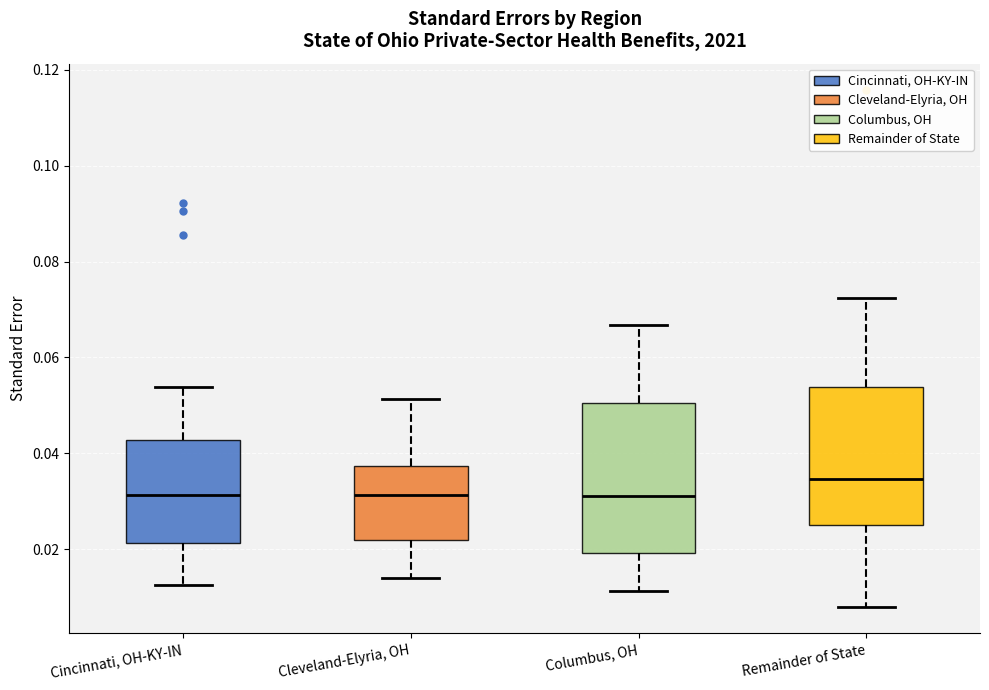

Comparing the boxes themselves (not the whiskers), which one is the tallest?

Columbus, OH